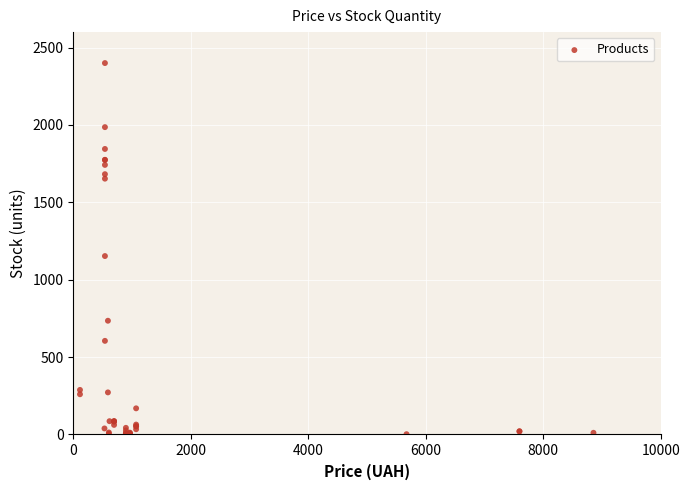

What Y value in the scatter plot is closest to 1201?

1153